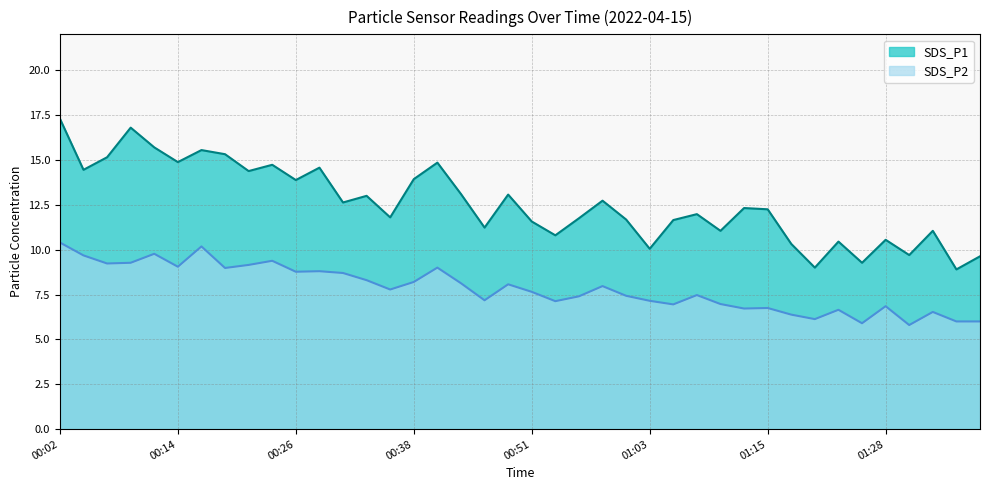

Read the SDS_P1 value at 01:25.

9.3